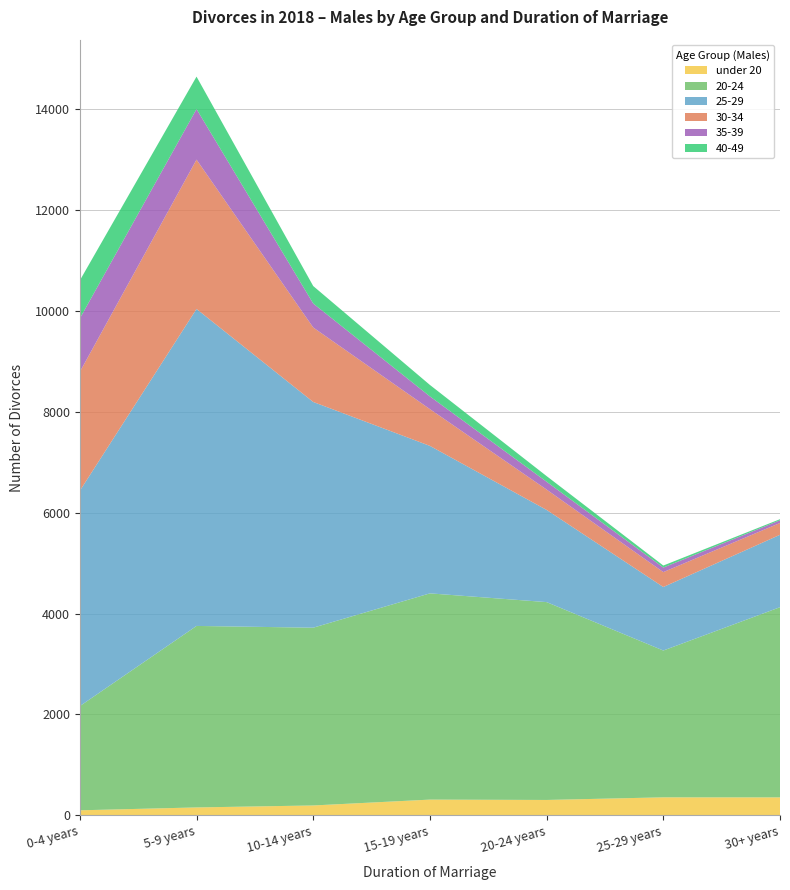

Reading left to right, extract all data points from this chart.

under 20: 102	159	198	314	307	359	358
20-24: 2064	3595	3521	4085	3919	2908	3767
25-29: 4265	6278	4471	2921	1826	1258	1434
30-34: 2355	2958	1475	728	403	295	234
35-39: 1058	1001	475	252	155	90	54
40-49: 753	643	346	227	112	40	21